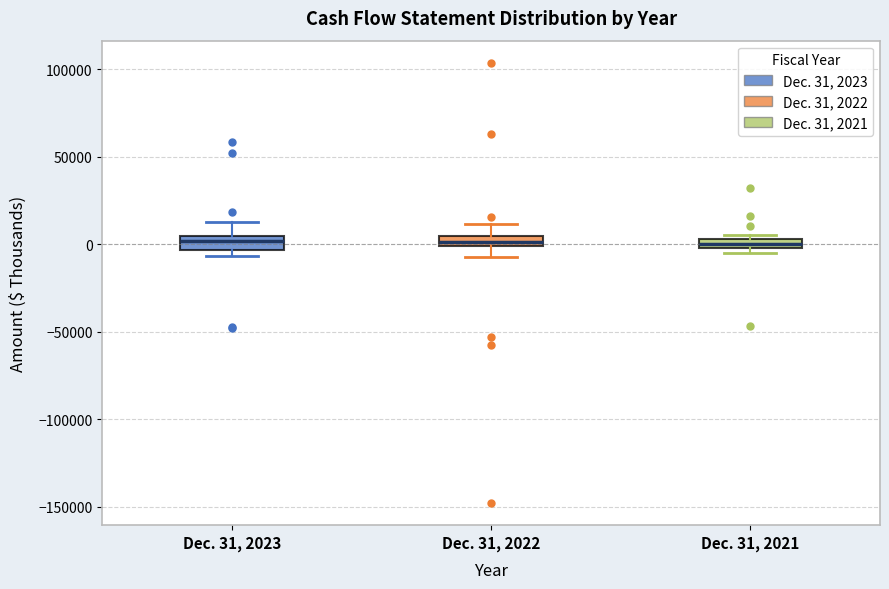

Where does the upper whisker of the box for Dec. 31, 2022 end on the y-axis? The values are not printed on the chart, so give them approximately, as read against the axis.

10000